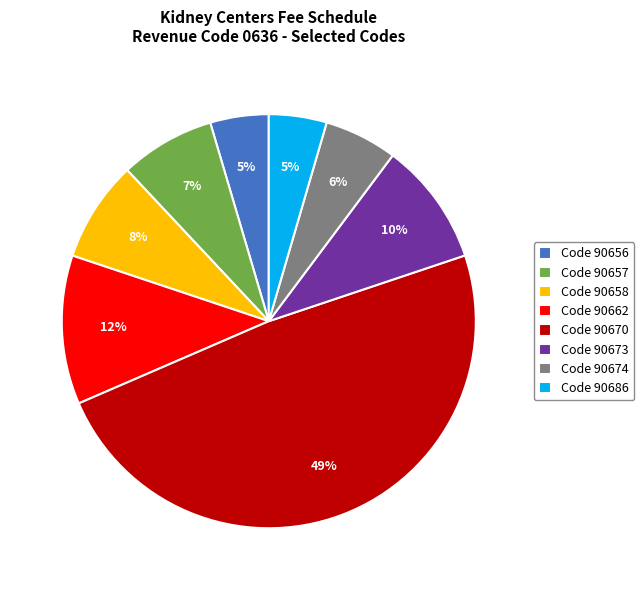

Combined, do Code 90657 and Code 90656 account for over 50%?

No